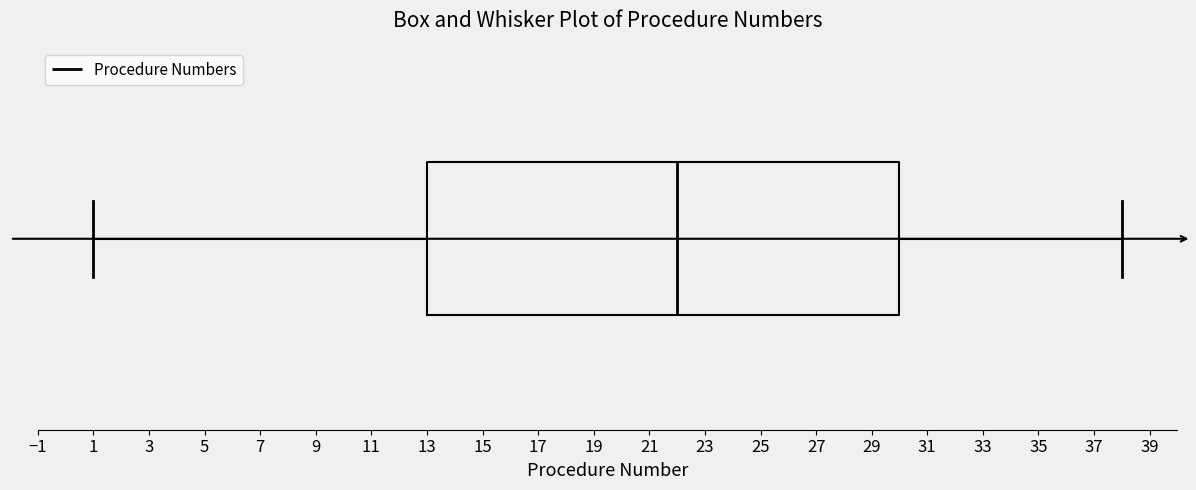

Where does the right whisker of the box end on the x-axis? The values are not printed on the chart, so give them approximately, as read against the axis.

38